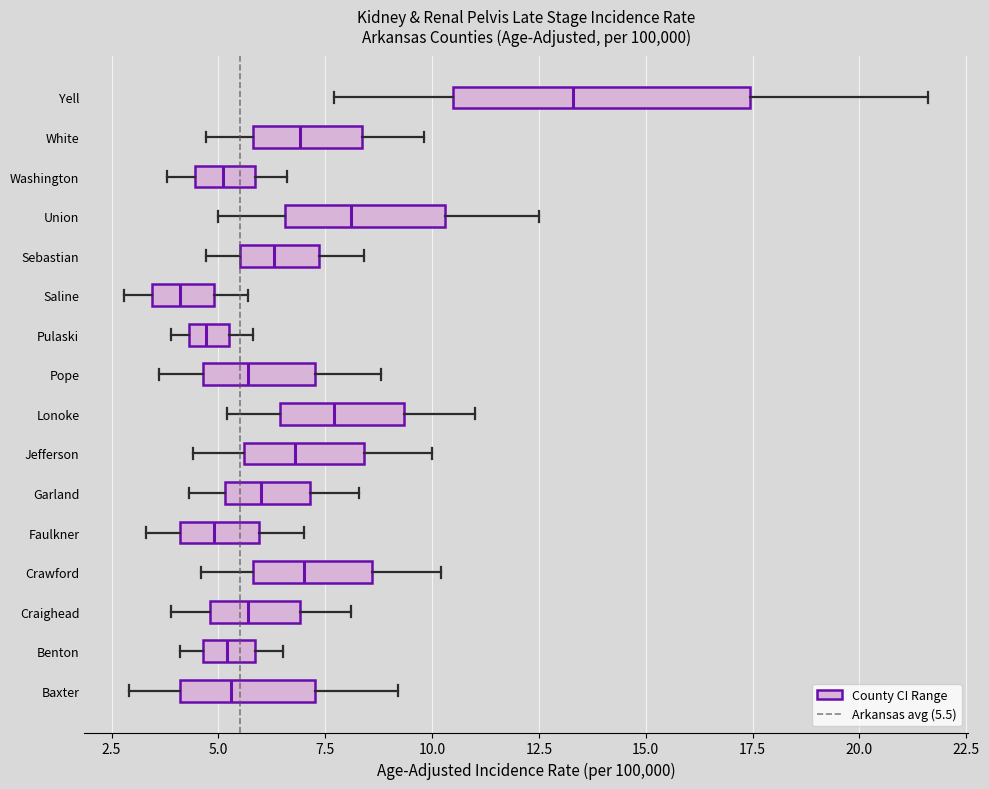

Comparing the boxes themselves (not the whiskers), which one is the widest?

Yell